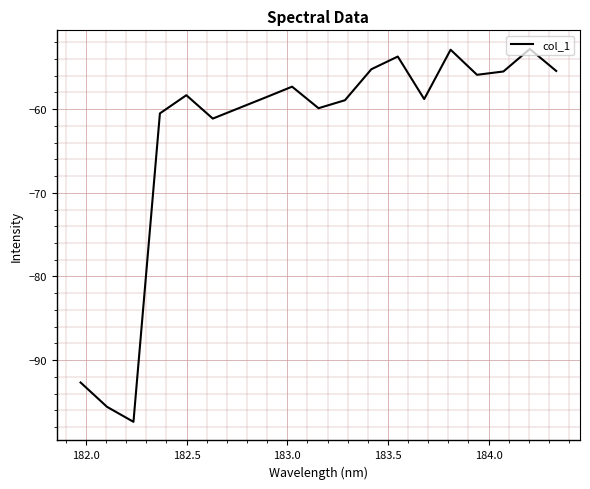

What is the minimum value shown in the chart?

-97.4